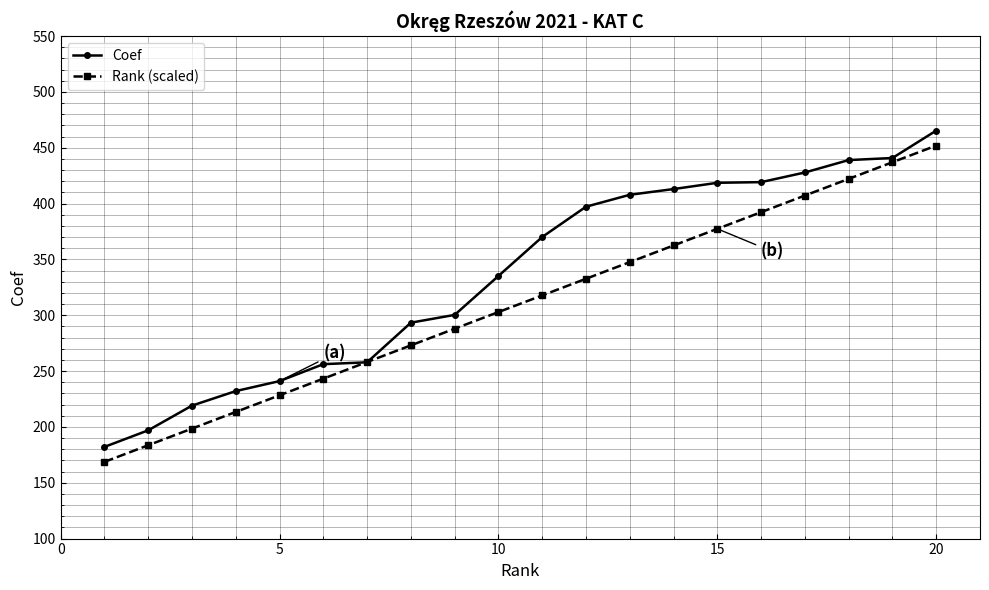

Which series has the largest total across all categories?

Coef